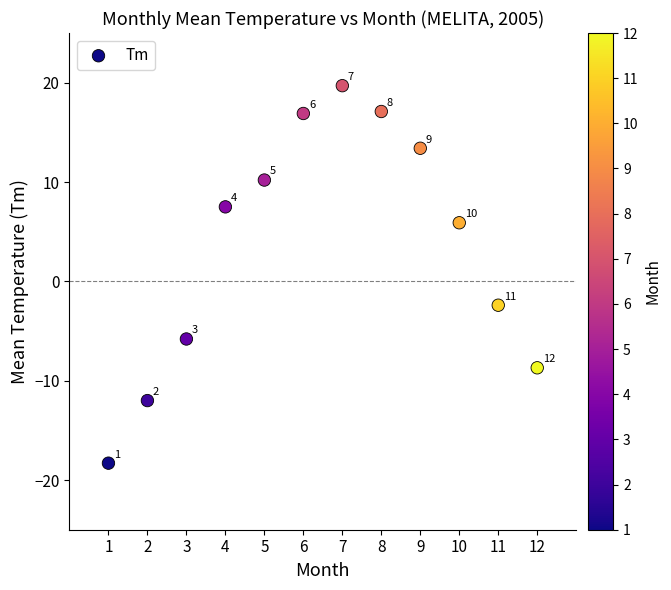

What Y value in the scatter plot is closest to 0?

-2.4